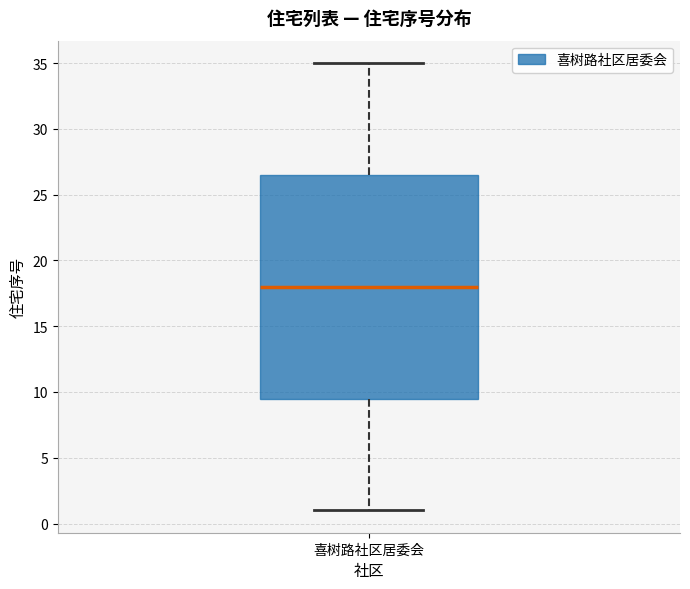

Where does the upper whisker of the box for 喜树路社区居委会 end on the y-axis? The values are not printed on the chart, so give them approximately, as read against the axis.

35.0